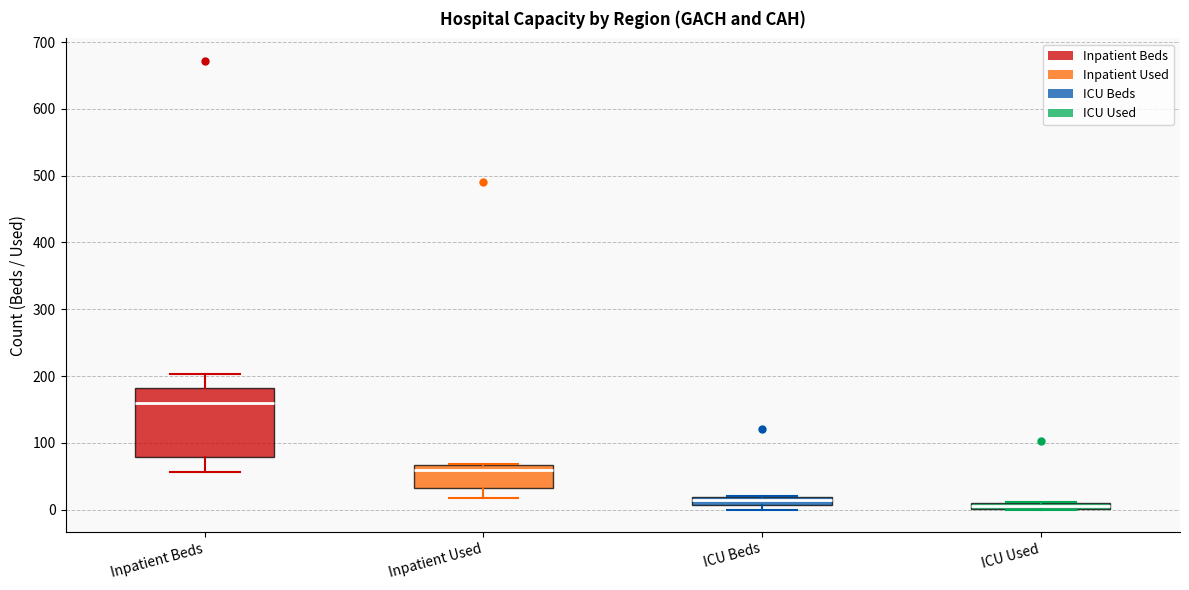

Where is the upper edge of the box for ICU Beds on the y-axis? The values are not printed on the chart, so give them approximately, as read against the axis.

20